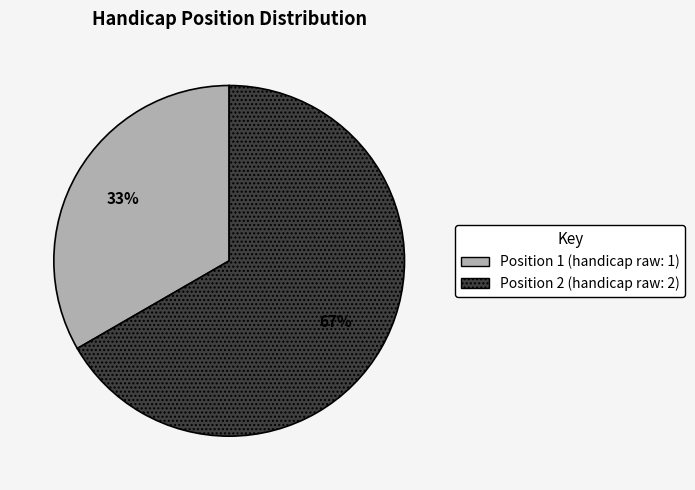

Is it true that Position 2 is 67% of the pie?

True